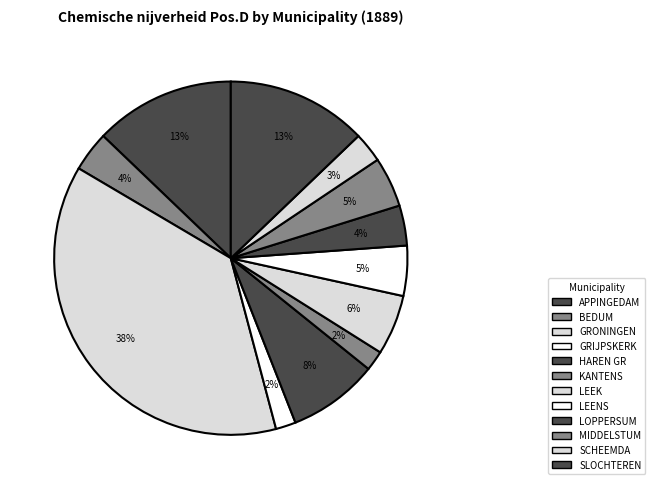

What percentage is the MIDDELSTUM slice, to the nearest percent?

5%